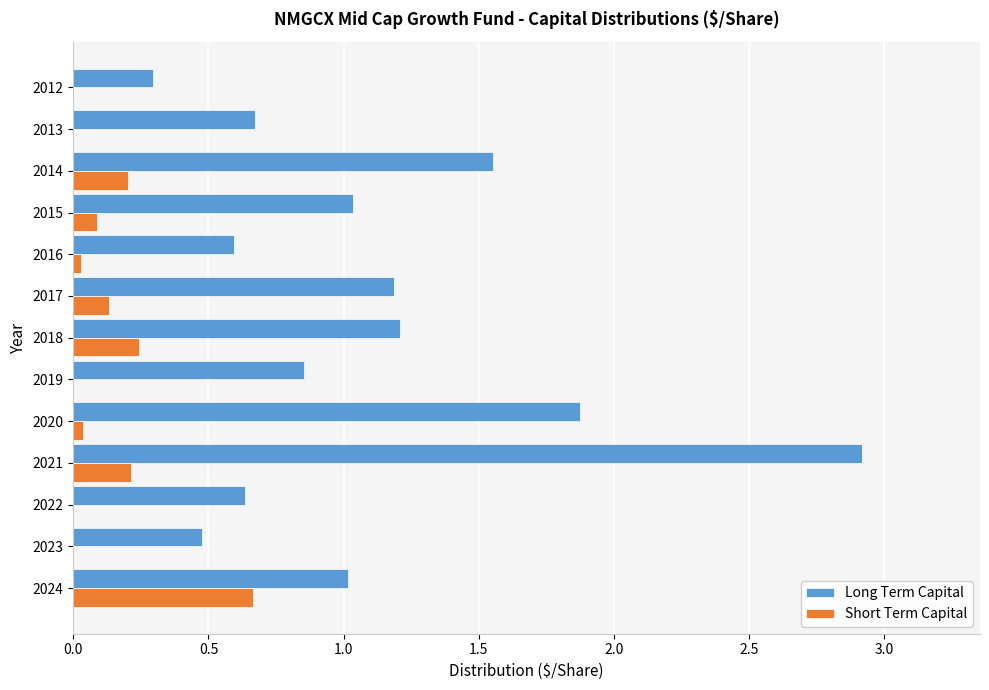

Which category has the highest value in the Long Term Capital series?

2021